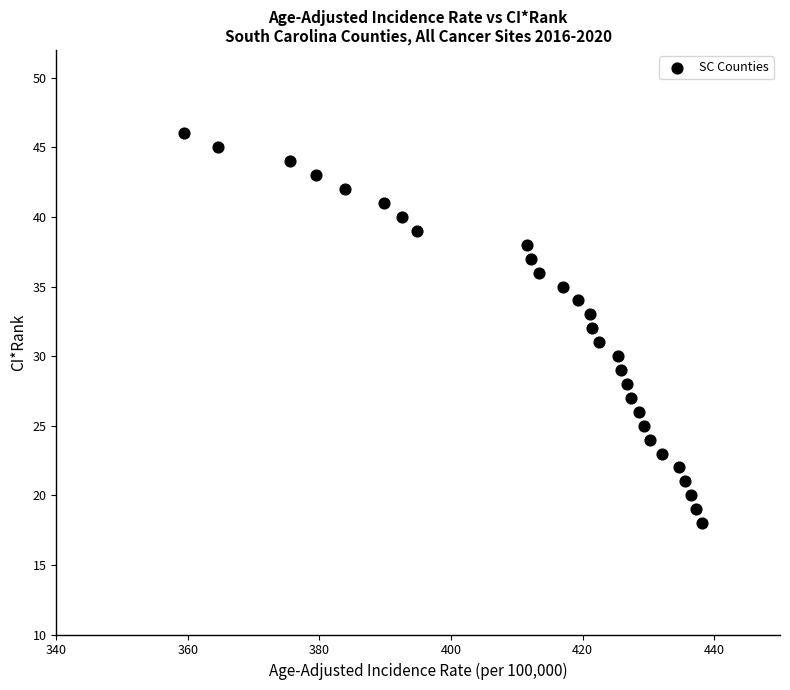

What is the range of Y values (max minus min)?

28